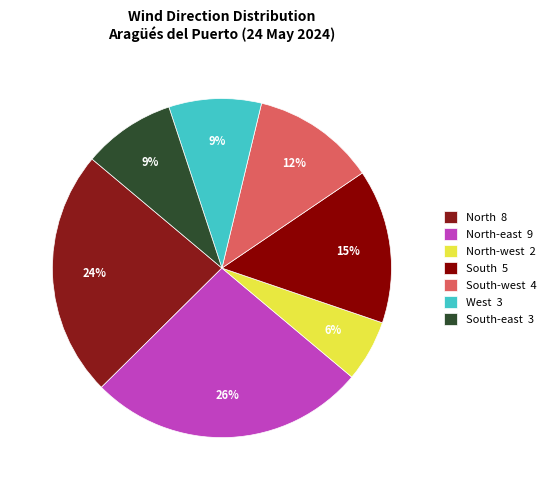

How many slices are in this pie chart?

7